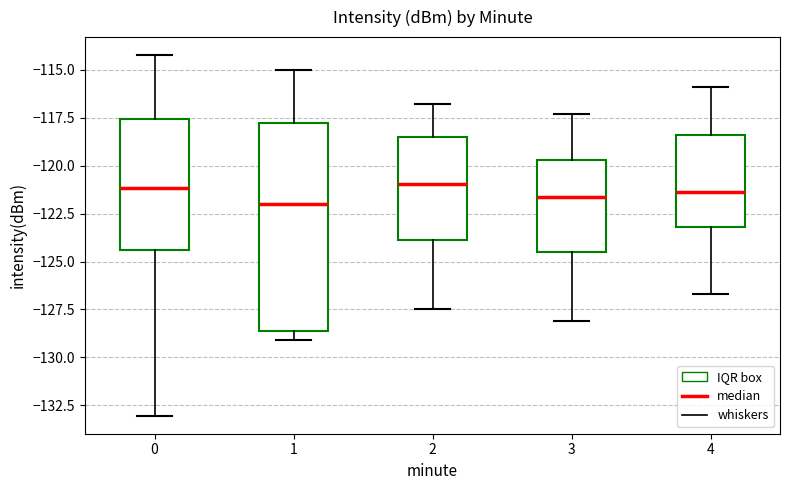

Reading left to right, read every box against the y-axis: the position of its median line, the range the box covers, and the ends of its whiskers. The values are not printed on the chart, so give them approximately, as read against the axis.

0: median -121.0, box -124.5 to -117.5, whiskers -133.0 to -114.0
1: median -122.0, box -128.5 to -118.0, whiskers -129.0 to -115.0
2: median -121.0, box -124.0 to -118.5, whiskers -127.5 to -117.0
3: median -121.5, box -124.5 to -119.5, whiskers -128.0 to -117.5
4: median -121.5, box -123.0 to -118.5, whiskers -126.5 to -116.0